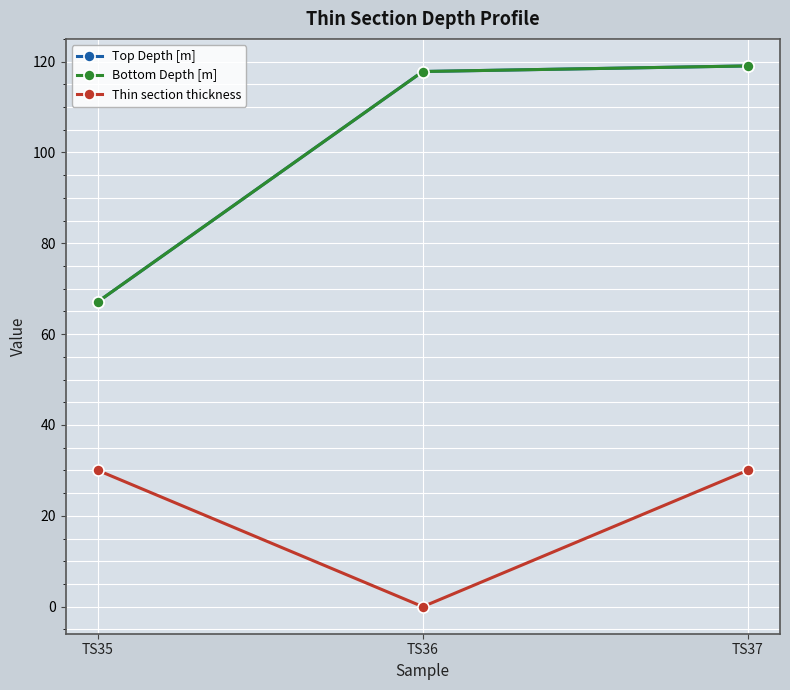

How many lines are shown in the chart?

3